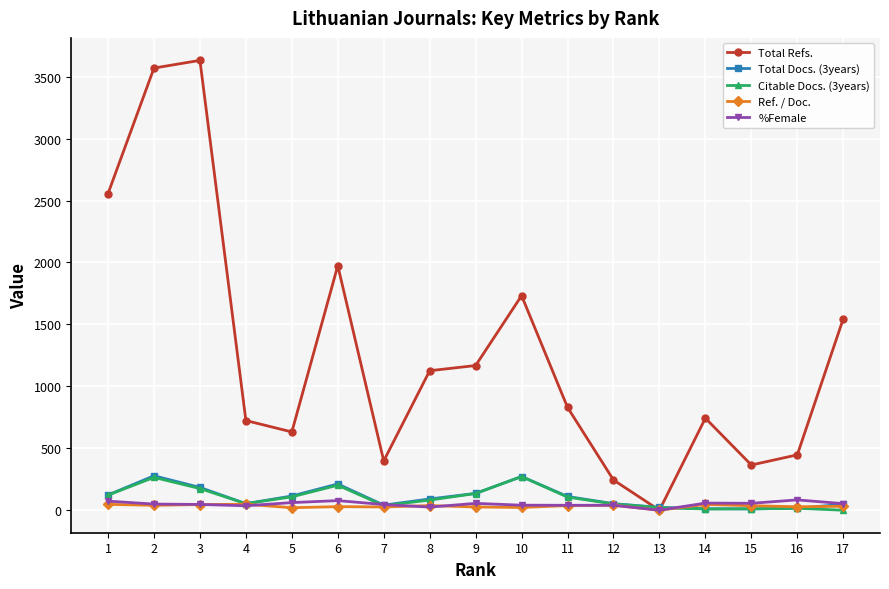

What are all the series names shown in the legend?

Total Refs., Total Docs. (3years), Citable Docs. (3years), Ref. / Doc., %Female